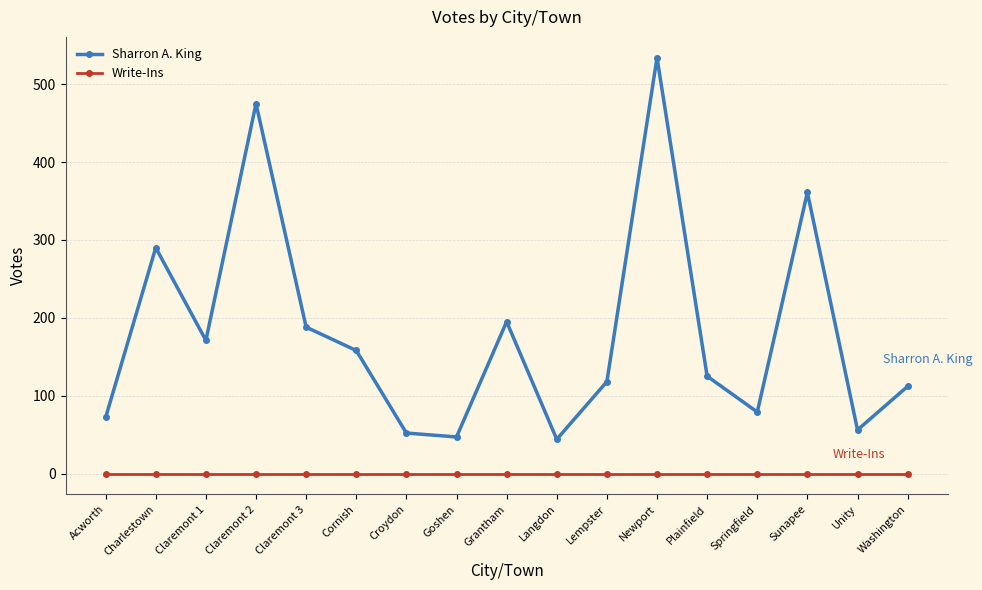

What position from the left is Unity?

16